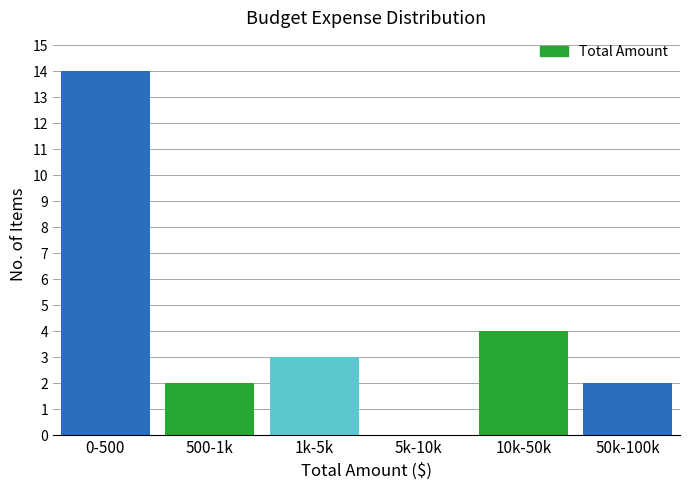

Reading left to right, what are all the values shown in this chart?

0-500=14	500-1k=2	1k-5k=3	5k-10k=0	10k-50k=4	50k-100k=2